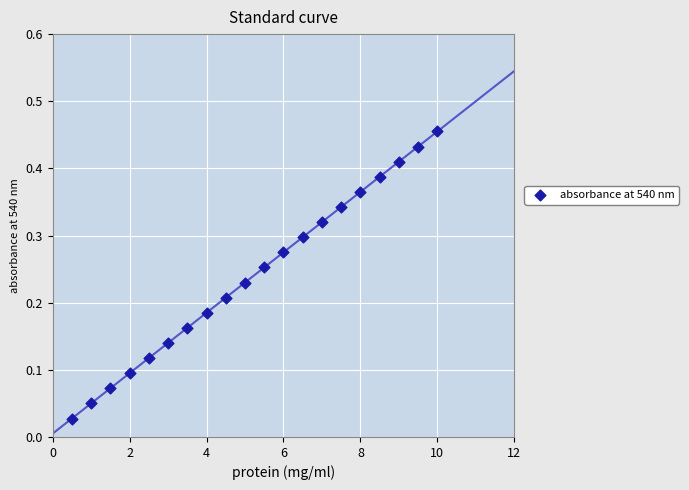

What is the range of X values (max minus min)?

9.5